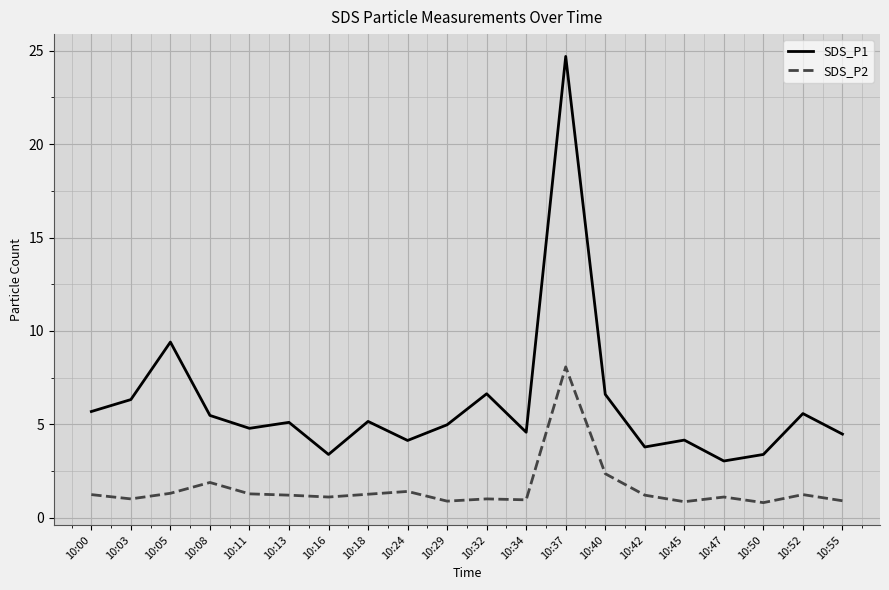

True or false: SDS_P1 and SDS_P2 cross at least once.

False